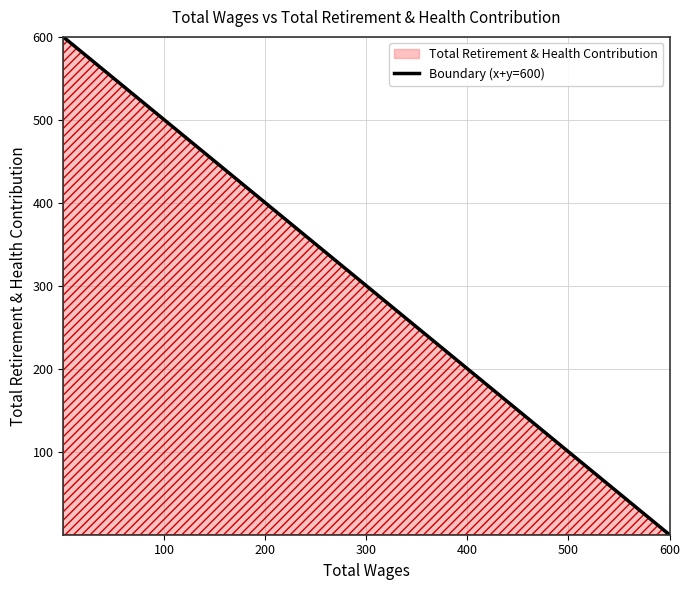

Which label corresponds to the largest value in the chart?

100